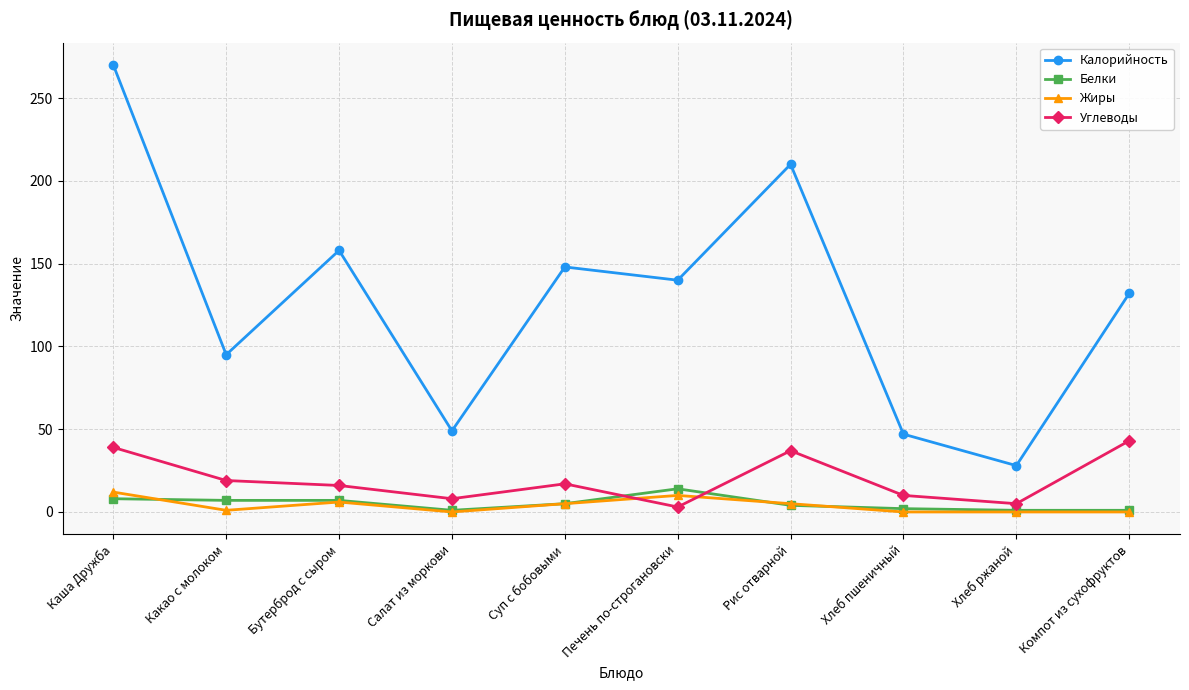

True or false: Калорийность and Белки cross at least once.

False